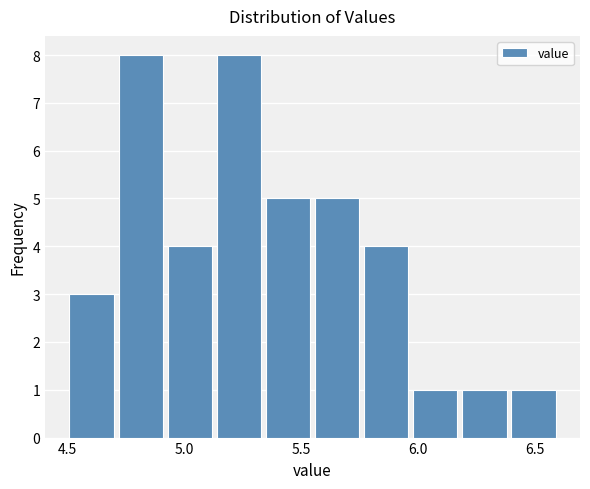

Reading left to right, list every bar in this chart as the range it spans on the x-axis followed by its height. Neither the bar edges nor the heights are printed on the chart, so give them approximately, as read against the axes.

4.50 to 4.71: 3
4.71 to 4.92: 8
4.92 to 5.13: 4
5.13 to 5.34: 8
5.34 to 5.55: 5
5.55 to 5.76: 5
5.76 to 5.97: 4
5.97 to 6.18: 1
6.18 to 6.39: 1
6.39 to 6.60: 1